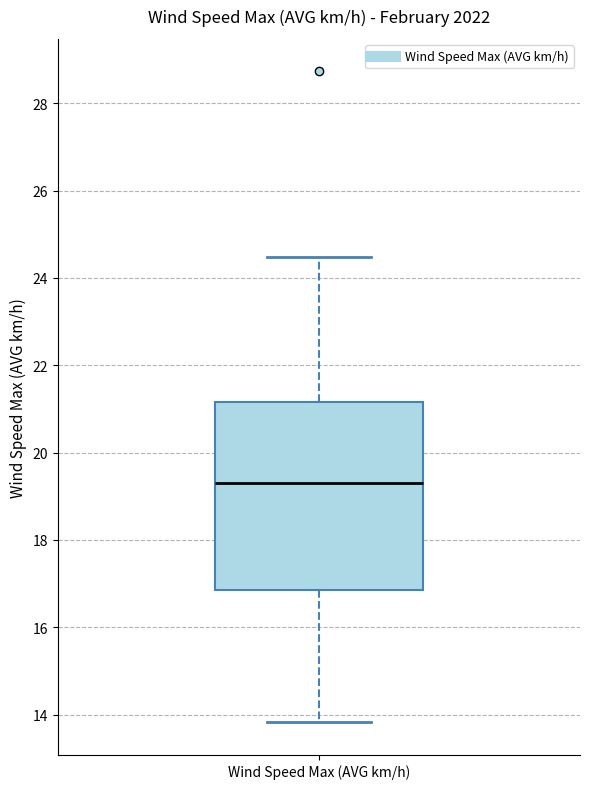

Where does the median line of the box for Wind Speed Max (AVG km/h) sit on the y-axis? The values are not printed on the chart, so give them approximately, as read against the axis.

19.4